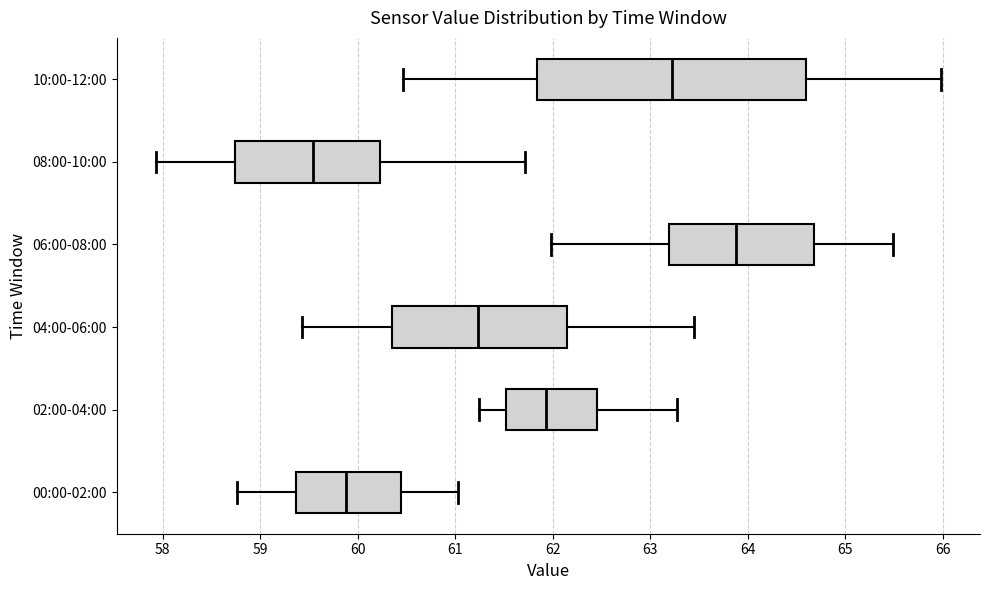

Reading bottom to top, read every box against the x-axis: the position of its median line, the range the box covers, and the ends of its whiskers. The values are not printed on the chart, so give them approximately, as read against the axis.

00:00-02:00: median 59.9, box 59.4 to 60.4, whiskers 58.8 to 61.0
02:00-04:00: median 61.9, box 61.5 to 62.5, whiskers 61.2 to 63.3
04:00-06:00: median 61.2, box 60.4 to 62.2, whiskers 59.4 to 63.5
06:00-08:00: median 63.9, box 63.2 to 64.7, whiskers 62.0 to 65.5
08:00-10:00: median 59.5, box 58.7 to 60.2, whiskers 57.9 to 61.7
10:00-12:00: median 63.2, box 61.8 to 64.6, whiskers 60.5 to 66.0